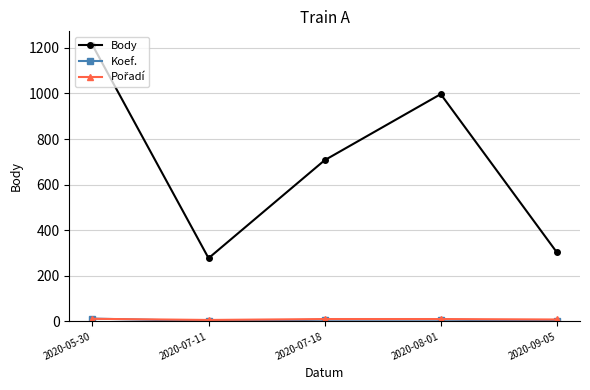

At how many categories does at least one series exceed 553?

3